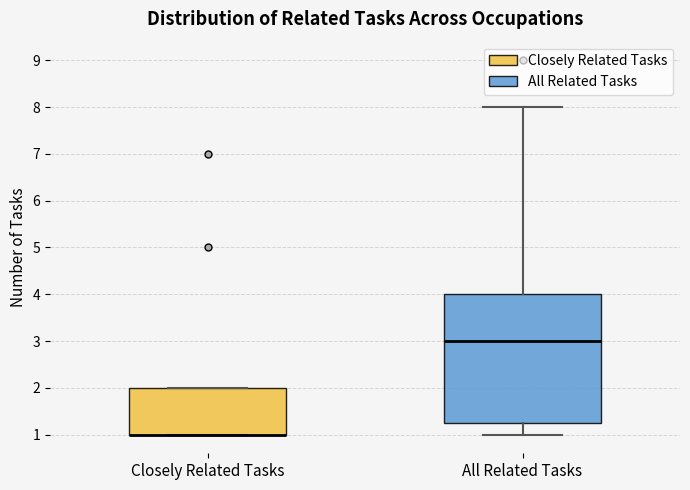

Reading left to right, transcribe this box plot: for each box, give where its median line is, the range the box spans, and where its two whiskers end, as read against the y-axis. The values are not printed on the chart, so give them approximately, as read against the axis.

Closely Related Tasks: median 1.0 (drawn on the box's lower edge), box 1.0 to 2.0, whiskers 1.0 to 2.0
All Related Tasks: median 3.0, box 1.3 to 4.0, whiskers 1.0 to 8.0